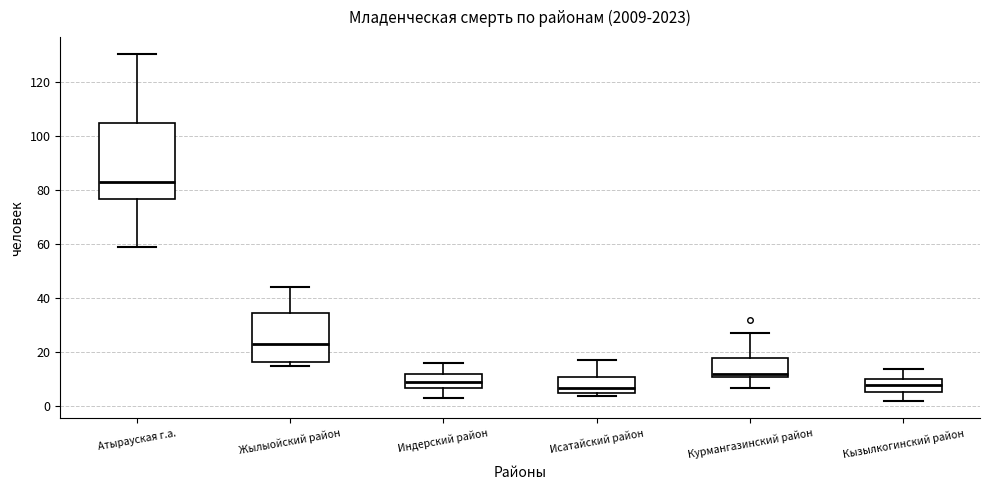

Reading left to right, read every box against the y-axis: the position of its median line, the range the box covers, and the ends of its whiskers. The values are not printed on the chart, so give them approximately, as read against the axis.

Атырауская г.а.: median 84, box 76 to 104, whiskers 60 to 130
Жылыойский район: median 24, box 16 to 34, whiskers 16 (just below the box's lower edge) to 44
Индерский район: median 10, box 8 to 12, whiskers 4 to 16
Исатайский район: median 8, box 6 to 12, whiskers 4 to 18
Курмангазинский район: median 12 (just above the box's lower edge), box 12 to 18, whiskers 8 to 28
Кызылкогинский район: median 8, box 6 to 10, whiskers 2 to 14